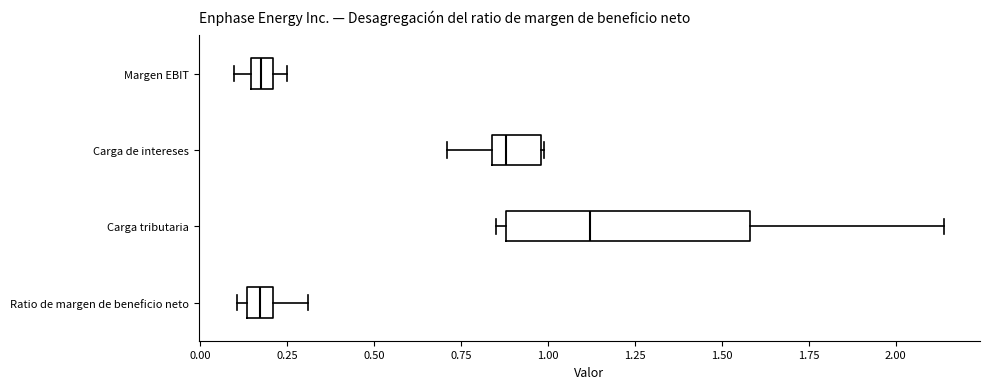

Which box is the widest, from its left edge to its right edge?

Carga tributaria